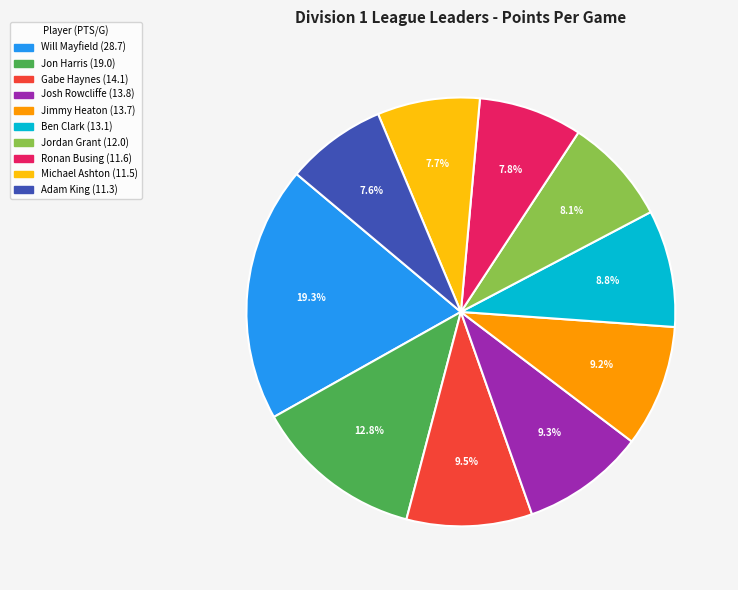

What is the ratio of the value at Ben Clark to the value at Ronan Busing?

1.1